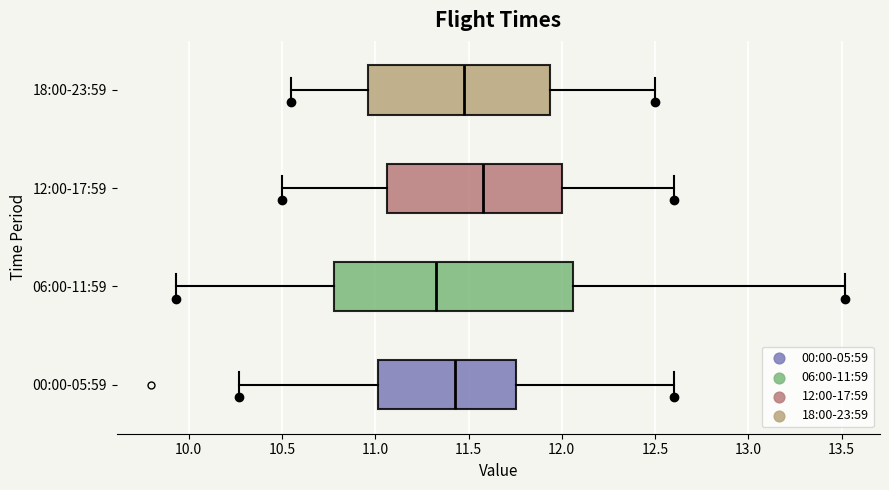

Reading bottom to top, read every box against the x-axis: the position of its median line, the range the box covers, and the ends of its whiskers. The values are not printed on the chart, so give them approximately, as read against the axis.

00:00-05:59: median 11.45, box 11.00 to 11.75, whiskers 10.25 to 12.60
06:00-11:59: median 11.35, box 10.80 to 12.05, whiskers 9.95 to 13.50
12:00-17:59: median 11.60, box 11.05 to 12.00, whiskers 10.50 to 12.60
18:00-23:59: median 11.50, box 10.95 to 11.95, whiskers 10.55 to 12.50